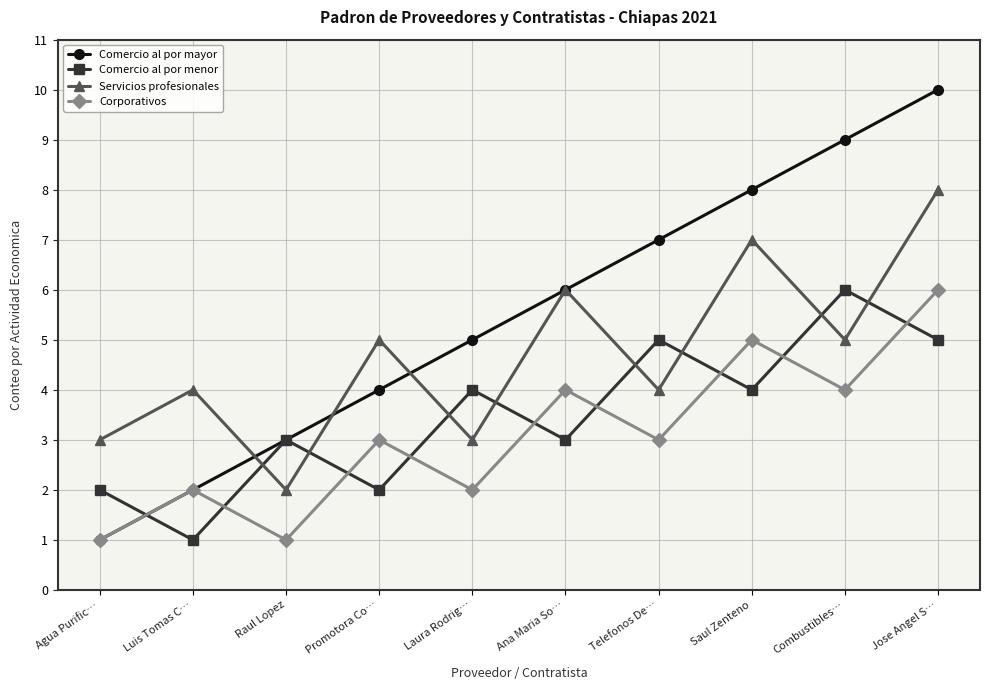

What is the value of the Comercio al por menor point at the 2nd from the left?

1